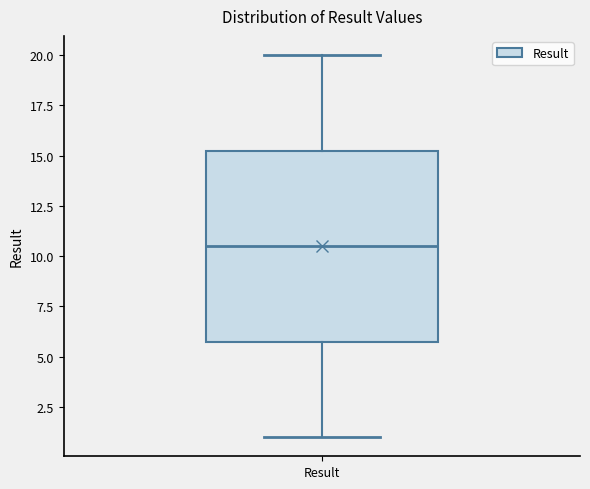

Where is the lower edge of the box for Result on the y-axis? The values are not printed on the chart, so give them approximately, as read against the axis.

6.0